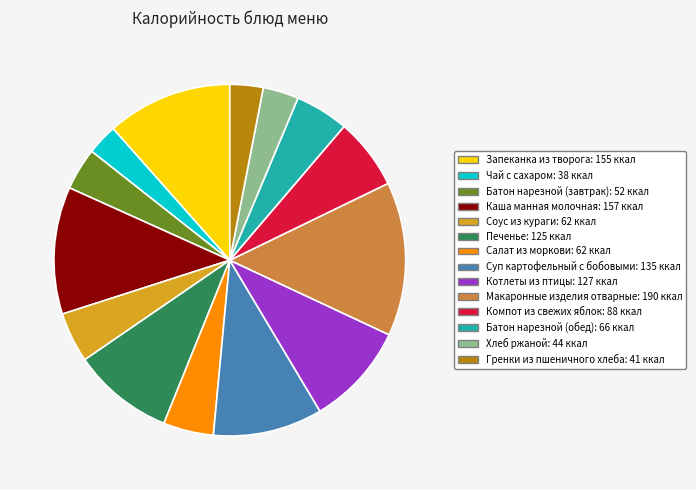

Do Батон нарезной (обед) and Компот из свежих яблок together represent more than half of the pie?

No